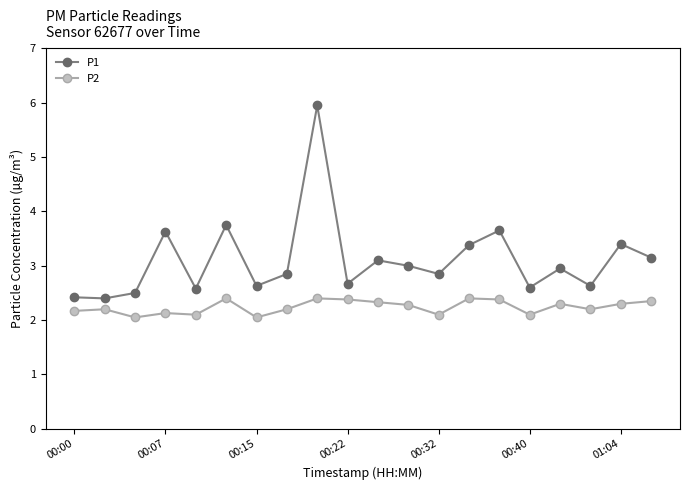

In P1, how many points are lower than both neighbors (excluding endpoints)?

7